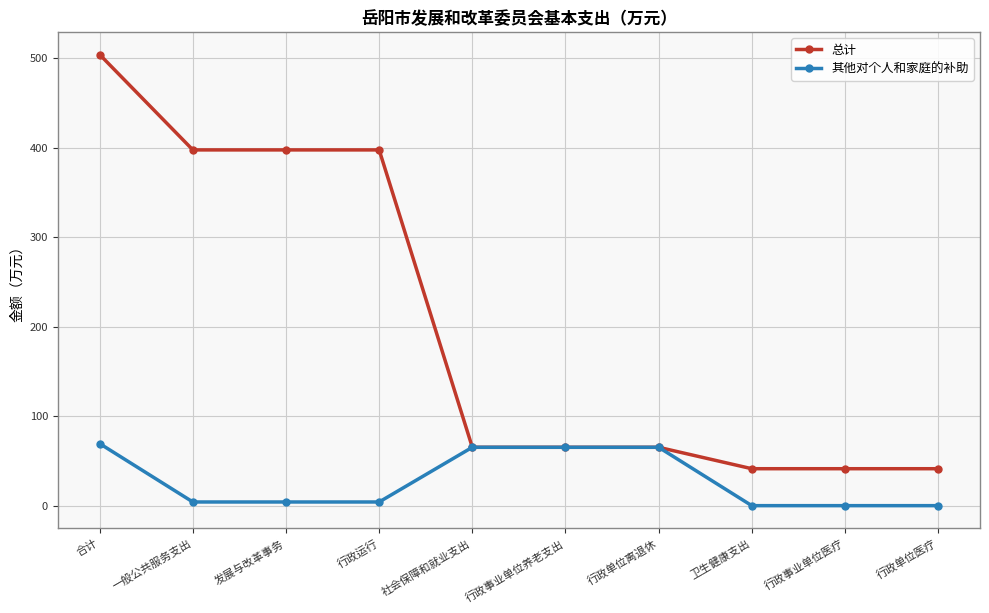

What is the difference between the 总计 values at 一般公共服务支出 and 社会保障和就业支出?

332.2